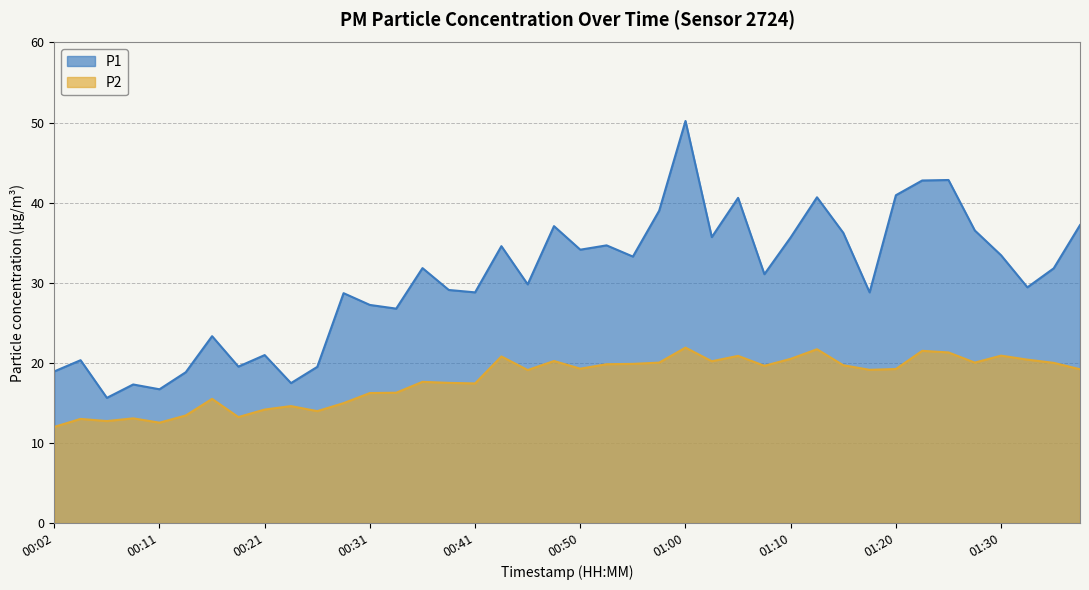

Reading left to right, extract all data points from this chart.

P1: 18.9	20.3	15.6	17.3	16.7	18.8	23.3	19.5	21.0	17.5	19.5	28.7	27.2	26.8	31.8	29.1	28.8	34.6	29.8	37.1	34.1	34.7	33.3	39.0	50.2	35.7	40.6	31.1	35.7	40.7	36.2	28.8	40.9	42.8	42.8	36.5	33.4	29.4	31.8	37.2
P2: 12.0	13.0	12.7	13.1	12.5	13.4	15.5	13.2	14.2	14.6	14.0	15.0	16.2	16.3	17.6	17.5	17.4	20.8	19.1	20.2	19.3	19.8	19.9	20.0	21.9	20.2	20.9	19.6	20.5	21.7	19.7	19.1	19.2	21.5	21.3	20.0	20.9	20.4	20.0	19.2